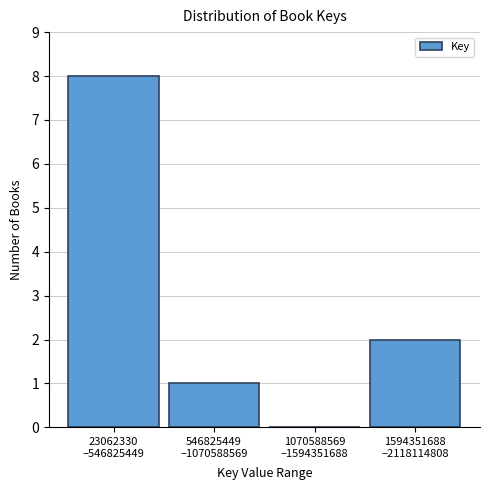

What is the greatest value displayed?

8